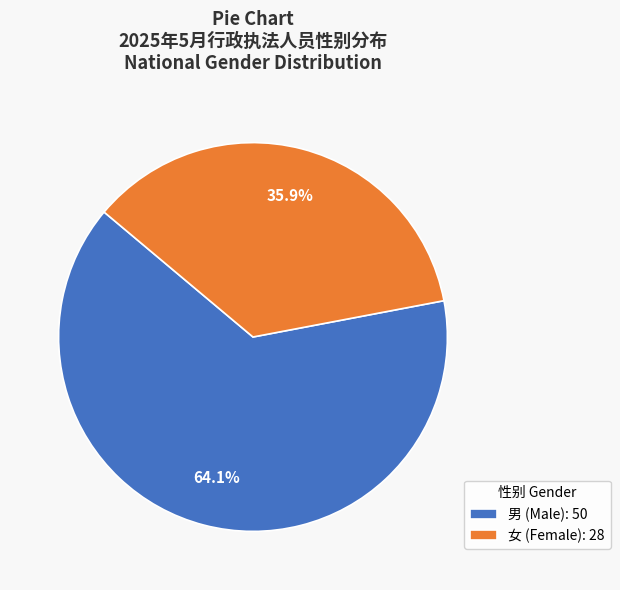

To the nearest percent, what is the combined percentage of 男 and 女?

100%